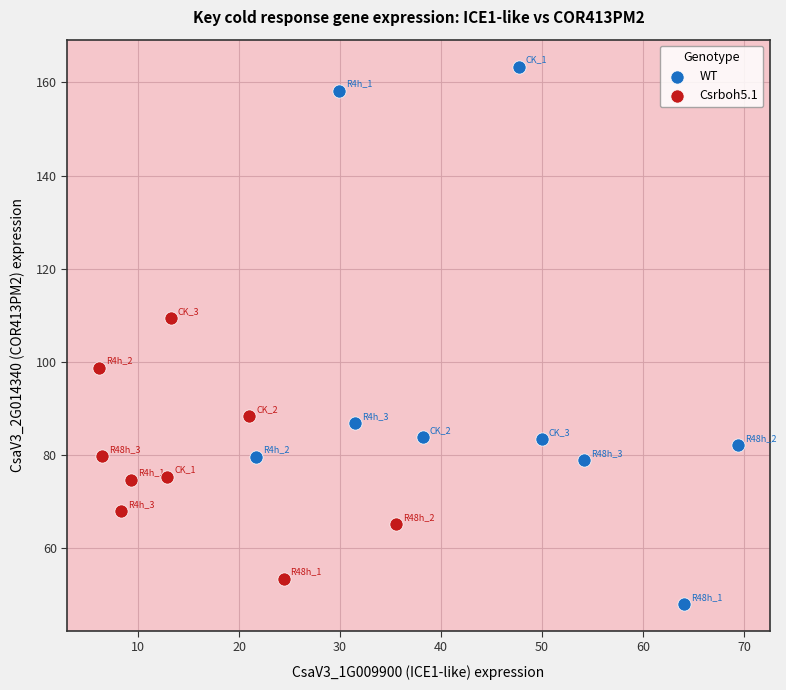

What are all the series names shown in the legend?

WT, Csrboh5.1